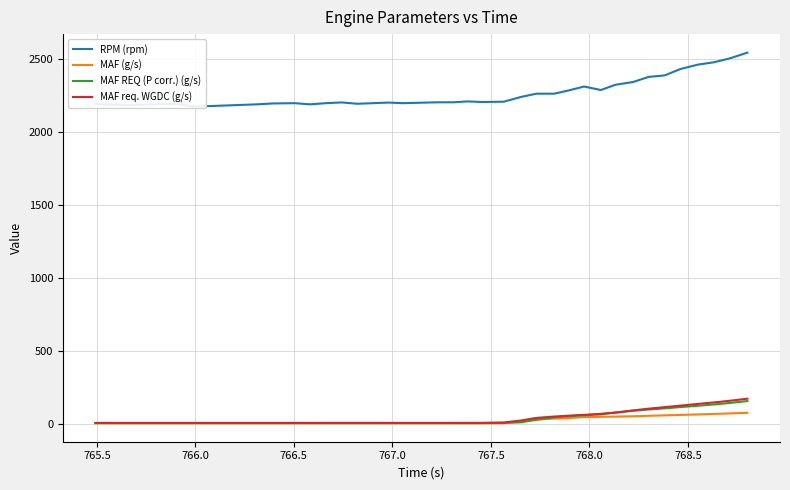

How many values in the RPM (rpm) series exceed 2206?

18